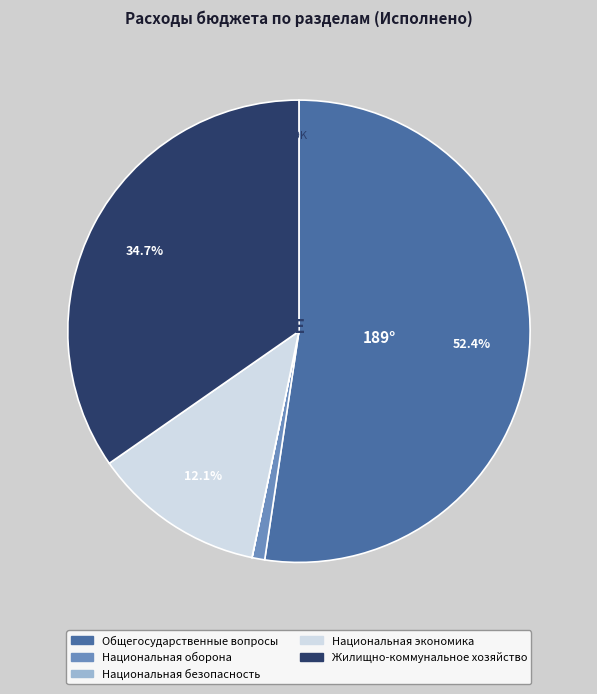

Does any single category account for the majority?

Yes